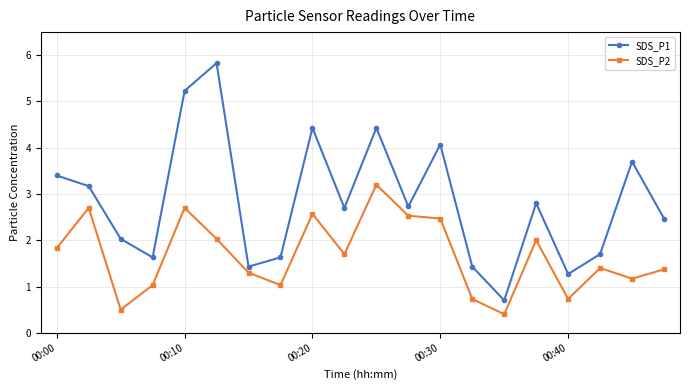

List the series in order of their peak value, highest first.

SDS_P1, SDS_P2